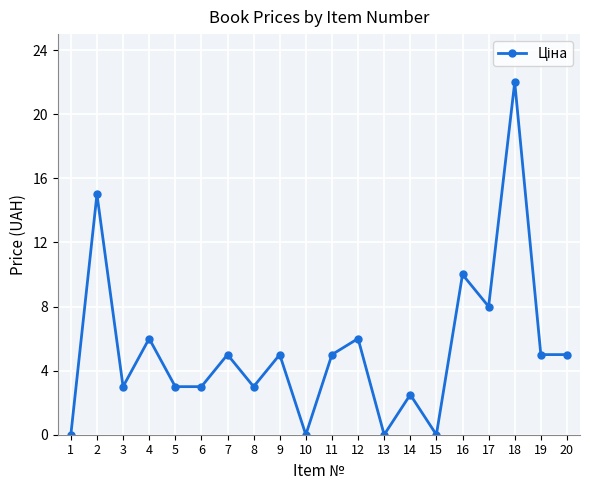

What is the change in value from 4 to 8?

-3.0